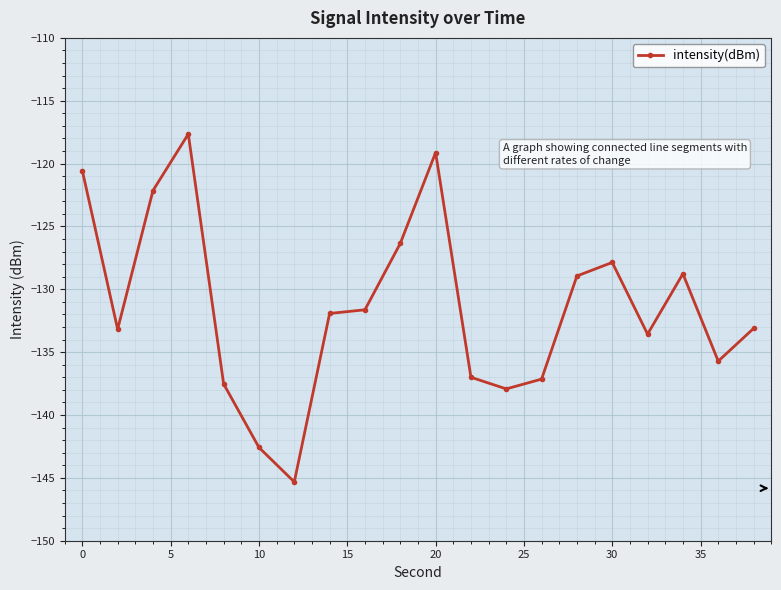

What is the difference between the maximum and minimum values?

27.7